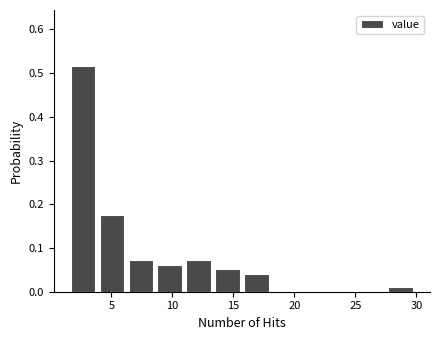

Reading left to right, transcribe this chart: for each bar, give the range it covers on the x-axis and its height. Neither the bar edges nor the heights are printed on the chart, so give them approximately, as read against the axes.

1.5 to 4.0: 0.52
4.0 to 6.0: 0.18
6.0 to 8.5: 0.07
8.5 to 11.0: 0.06
11.0 to 13.5: 0.07
13.5 to 15.5: 0.05
15.5 to 18.0: 0.04
18.0 to 20.5: 0
20.5 to 23.0: 0
23.0 to 25.0: 0
25.0 to 27.5: 0
27.5 to 30.0: 0.01